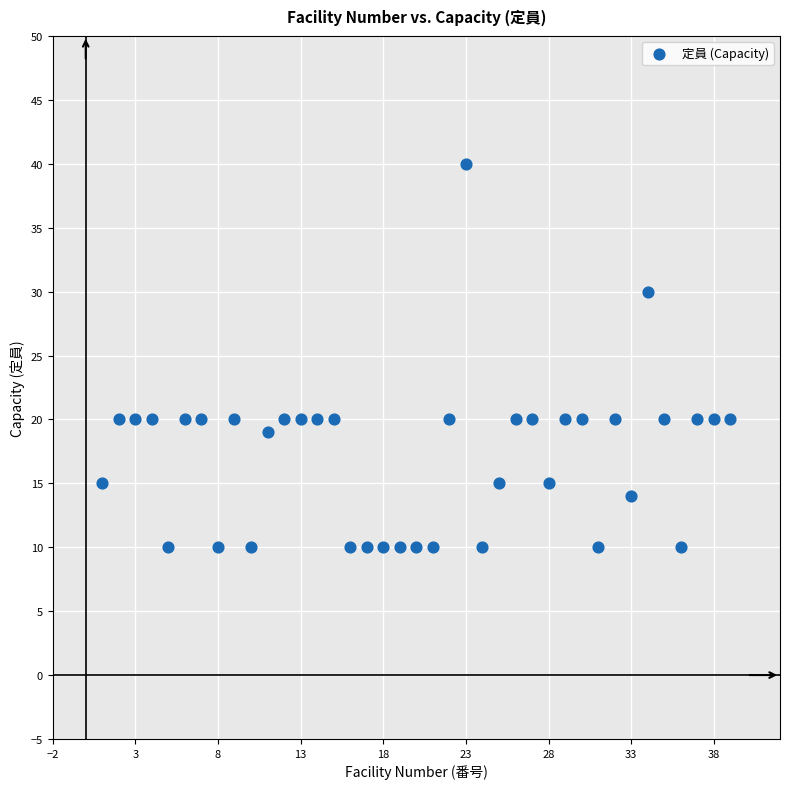

What is the range of Y values (max minus min)?

30